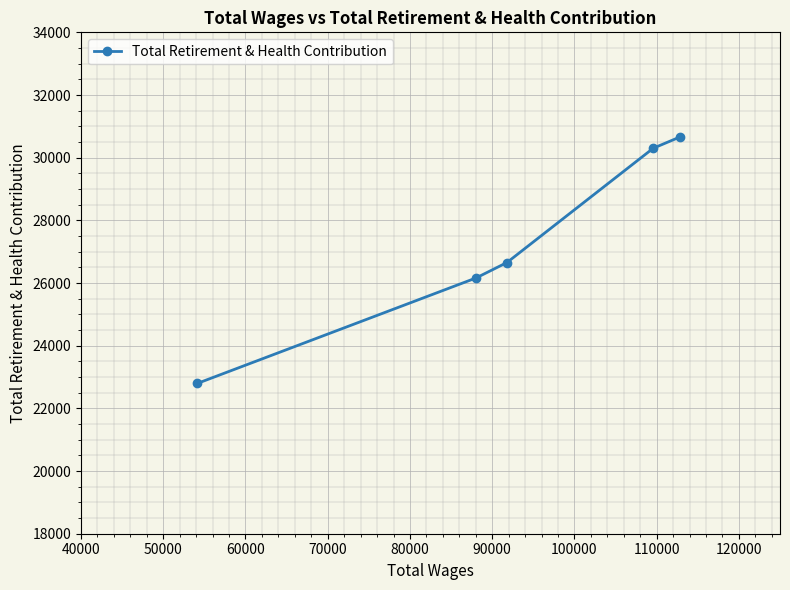

Reading right to left, transcribe all the data shown in this chart.

30661	30301	26655	26162	22794